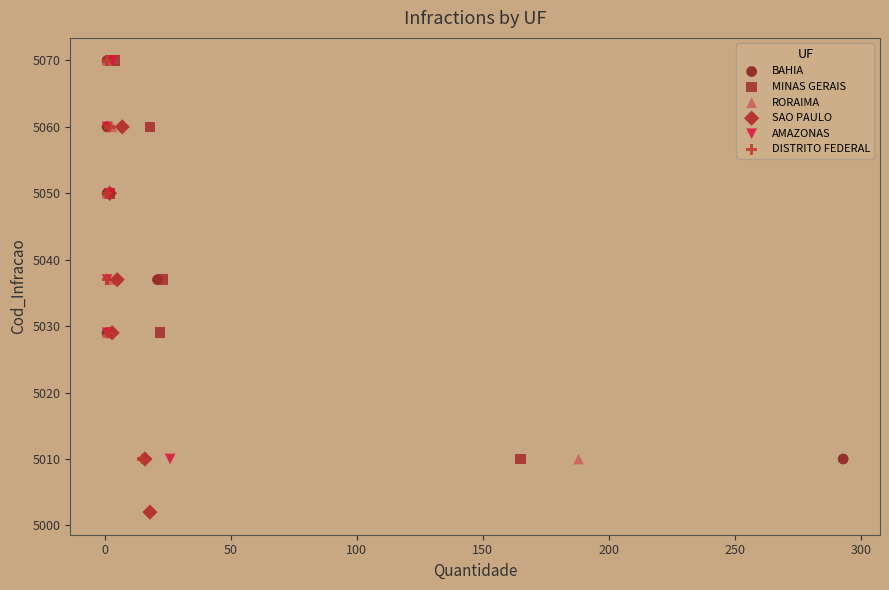

Which series reaches the minimum Y coordinate?

SAO PAULO